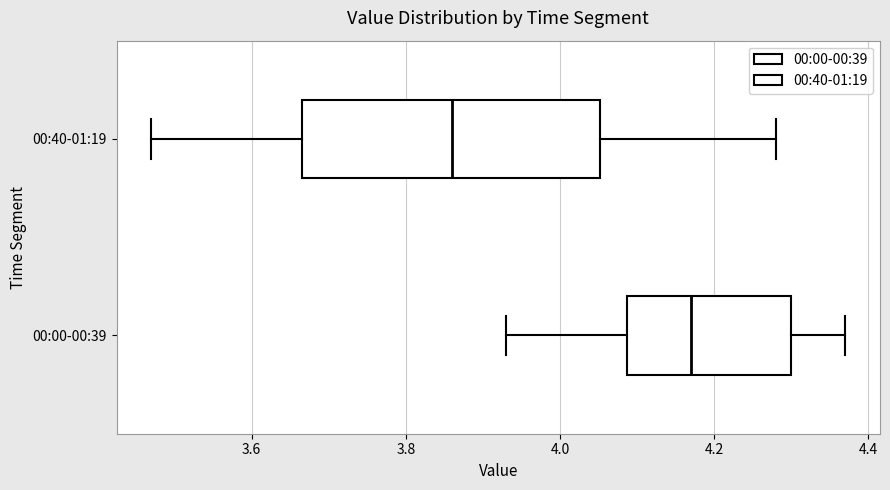

Which box's median line is the furthest to the left?

00:40-01:19